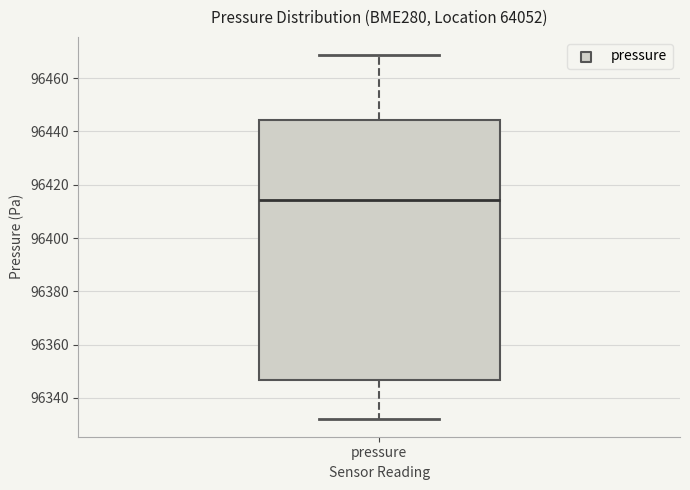

Transcribe this box plot: give where the median line is, the range the box spans, and where the two whiskers end, as read against the y-axis. The values are not printed on the chart, so give them approximately, as read against the axis.

median 96414, box 96346 to 96444, whiskers 96332 to 96468